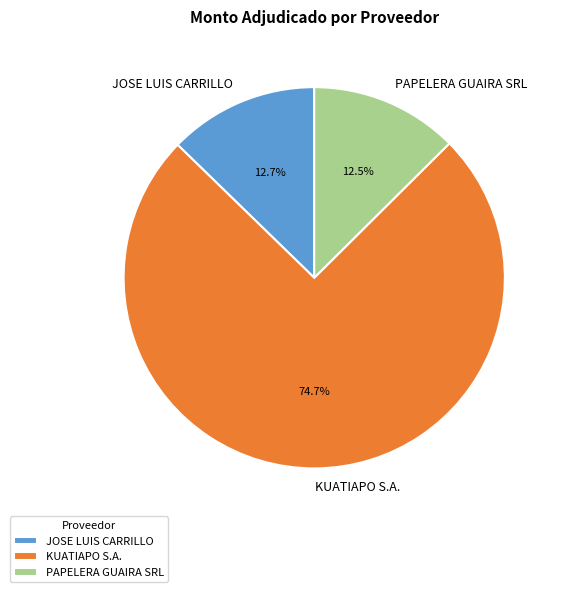

What is the largest slice in the pie chart?

KUATIAPO S.A.